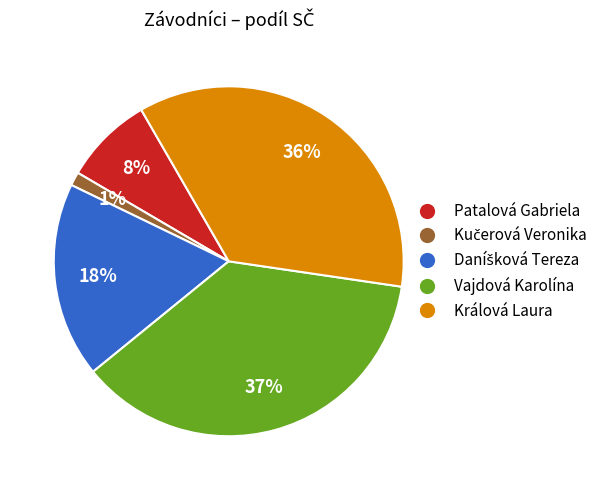

To the nearest percent, what portion does Králová Laura represent?

36%